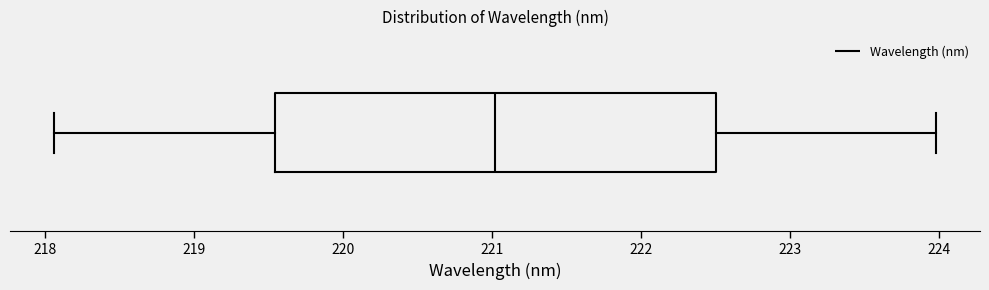

Read this box plot against the x-axis: the position of the median line, the range covered by the box, and the ends of both whiskers. The values are not printed on the chart, so give them approximately, as read against the axis.

median 221.0, box 219.5 to 222.5, whiskers 218.1 to 224.0